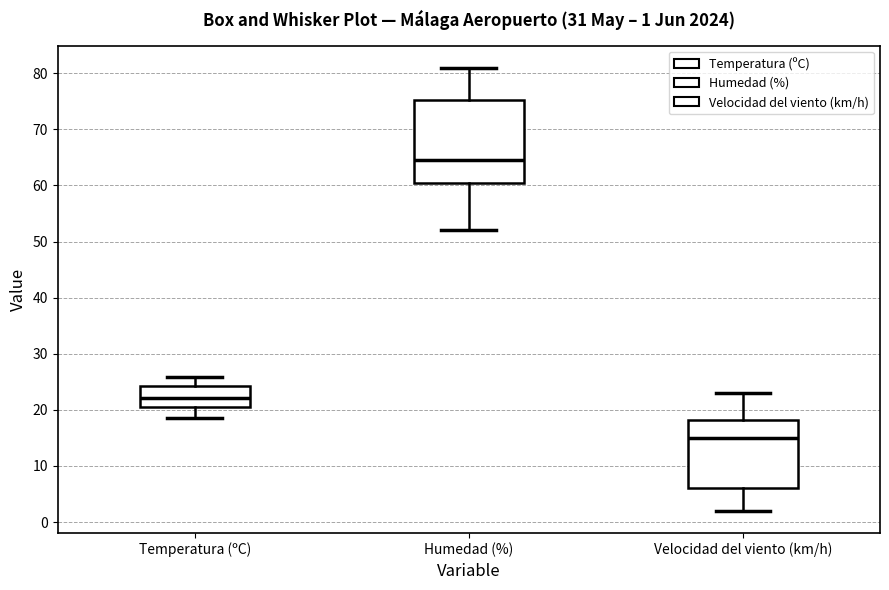

Which box is the tallest, from its lower edge to its upper edge?

Humedad (%)